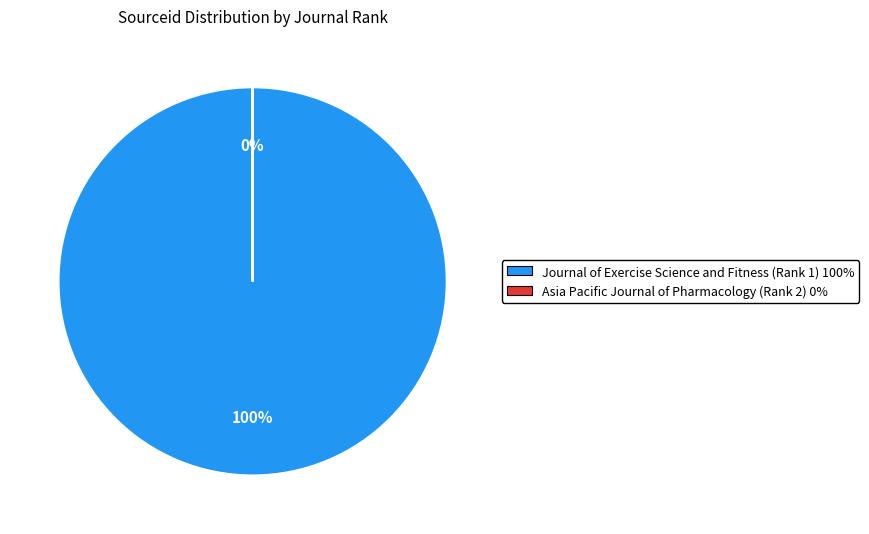

To the nearest percent, what is the difference between the Journal of Exercise Science and Fitness (Rank 1) and Asia Pacific Journal of Pharmacology (Rank 2) slice percentages?

100%